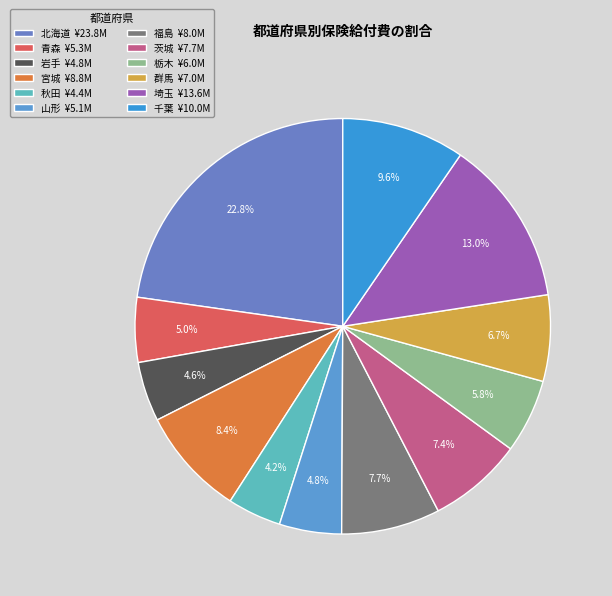

What percentage is the 栃木 slice, to the nearest percent?

6%